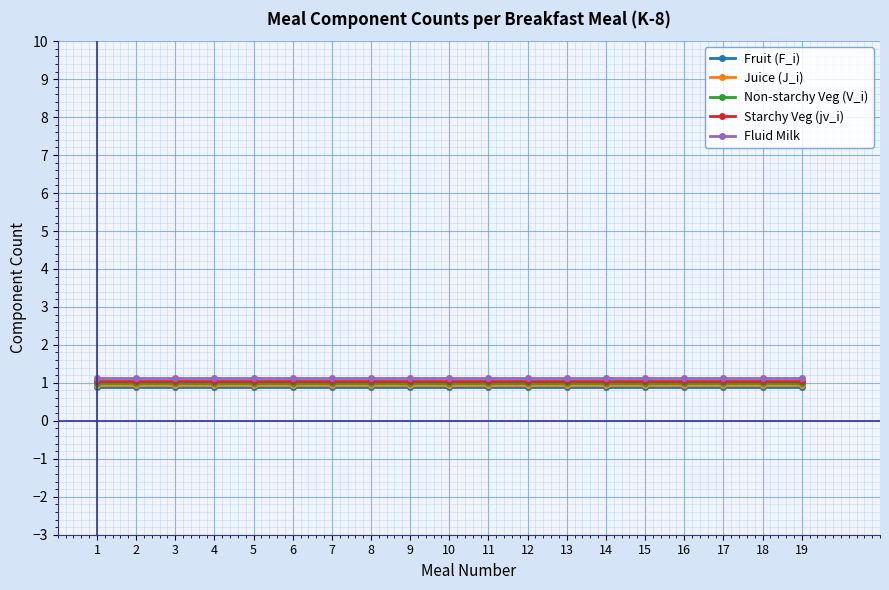

How many lines are shown in the chart?

5